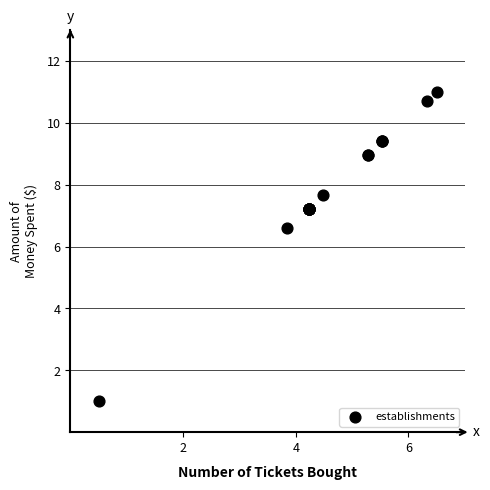

What Y value in the scatter plot is closest to 6?

6.6